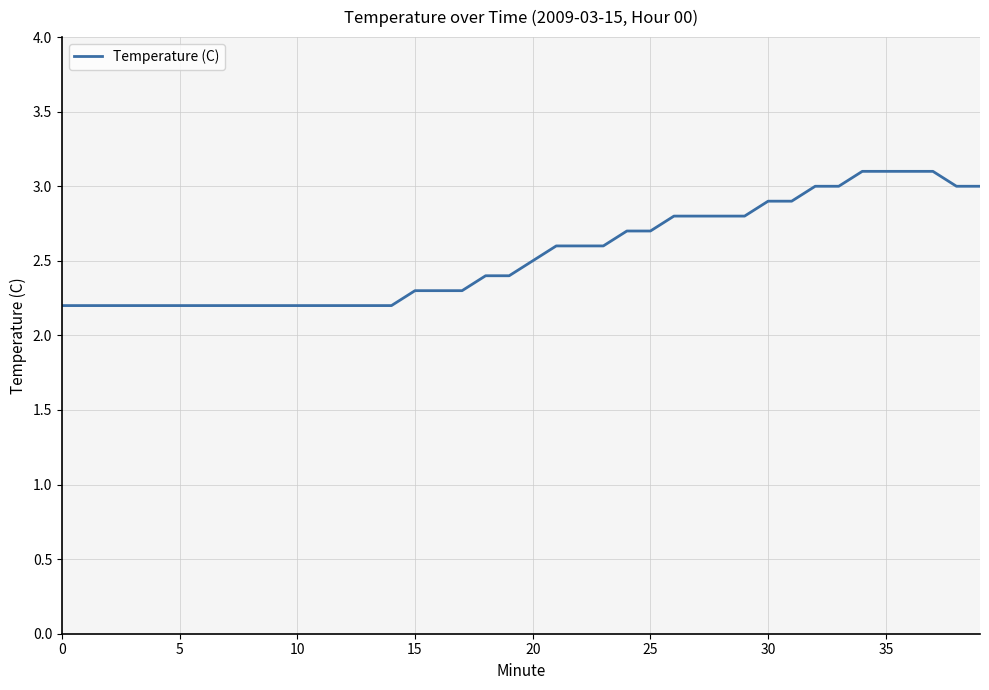

What is the difference between the maximum and minimum values?

0.9